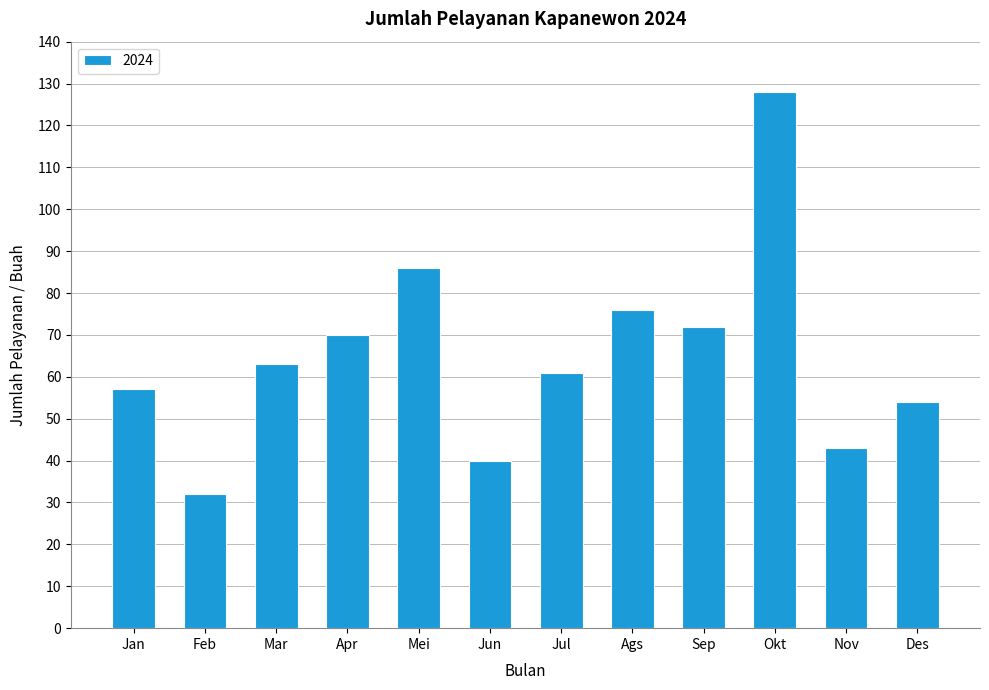

What is the label of the 2nd bar from the left?

Feb